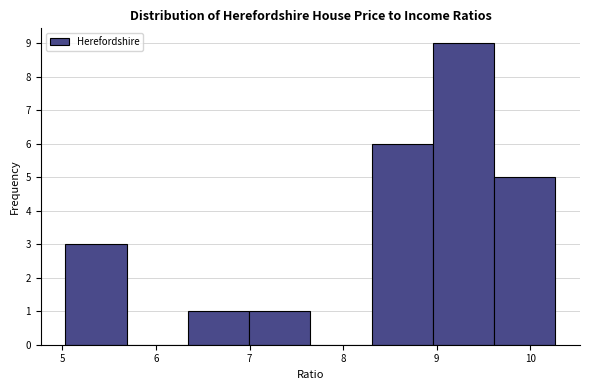

Reading left to right, list every bar in this chart as the range it spans on the x-axis followed by its height. Neither the bar edges nor the heights are printed on the chart, so give them approximately, as read against the axes.

5.0 to 5.7: 3
5.7 to 6.3: 0
6.3 to 7.0: 1
7.0 to 7.7: 1
7.7 to 8.3: 0
8.3 to 9.0: 6
9.0 to 9.6: 9
9.6 to 10.3: 5